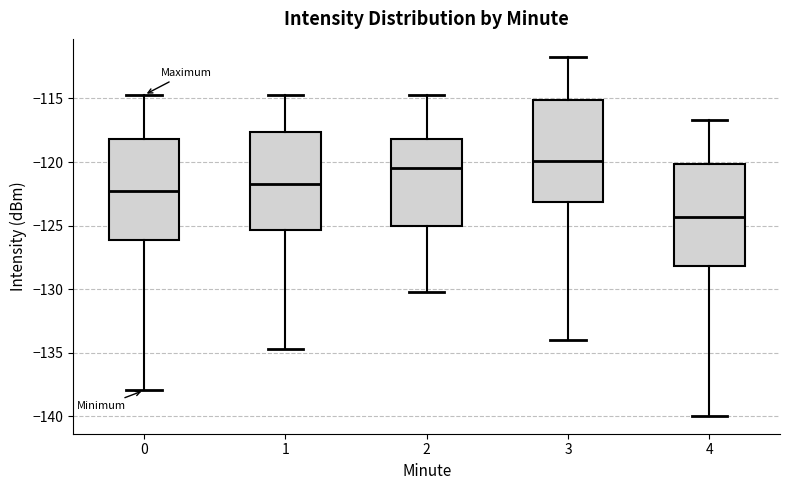

Reading left to right, read every box against the y-axis: the position of its median line, the range the box covers, and the ends of its whiskers. The values are not printed on the chart, so give them approximately, as read against the axis.

0: median -122.5, box -126.0 to -118.0, whiskers -138.0 to -114.5
1: median -121.5, box -125.5 to -117.5, whiskers -134.5 to -114.5
2: median -120.5, box -125.0 to -118.0, whiskers -130.0 to -114.5
3: median -120.0, box -123.0 to -115.0, whiskers -134.0 to -111.5
4: median -124.5, box -128.0 to -120.0, whiskers -140.0 to -116.5